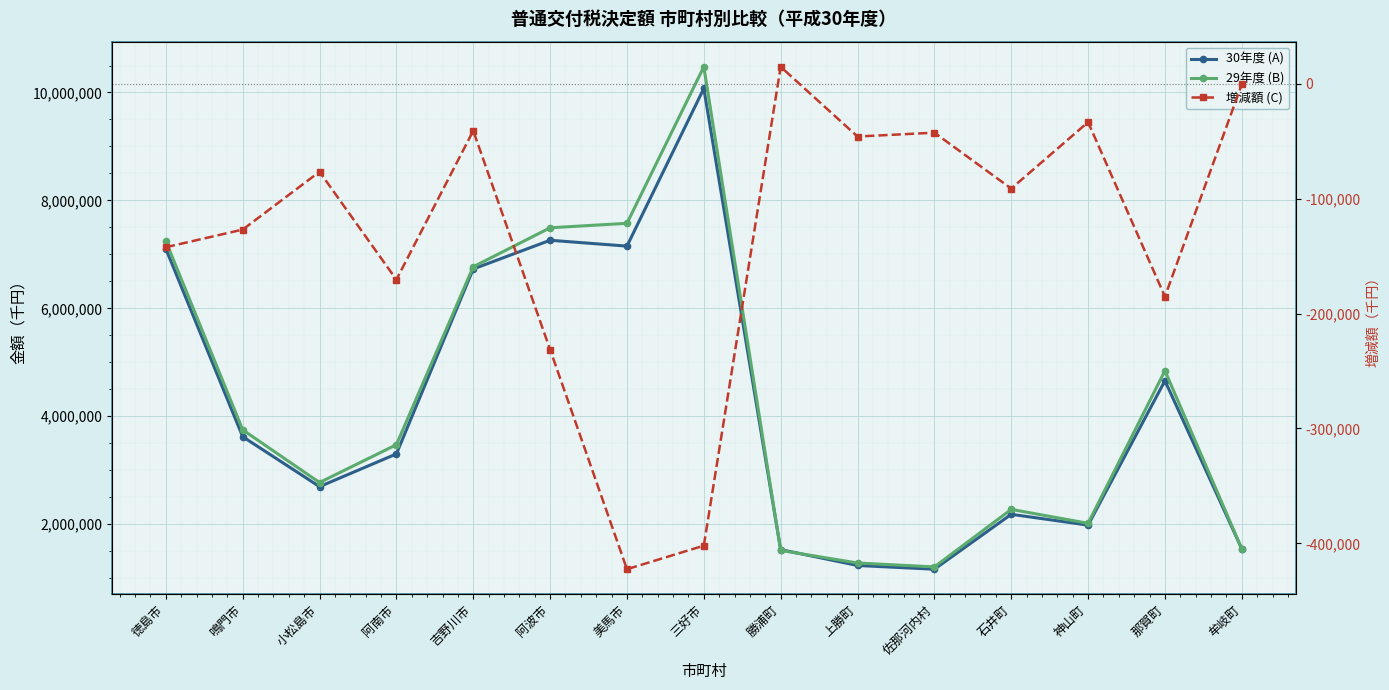

What is the difference between the second highest and second lowest values in the 増減額 (C) series?

401609